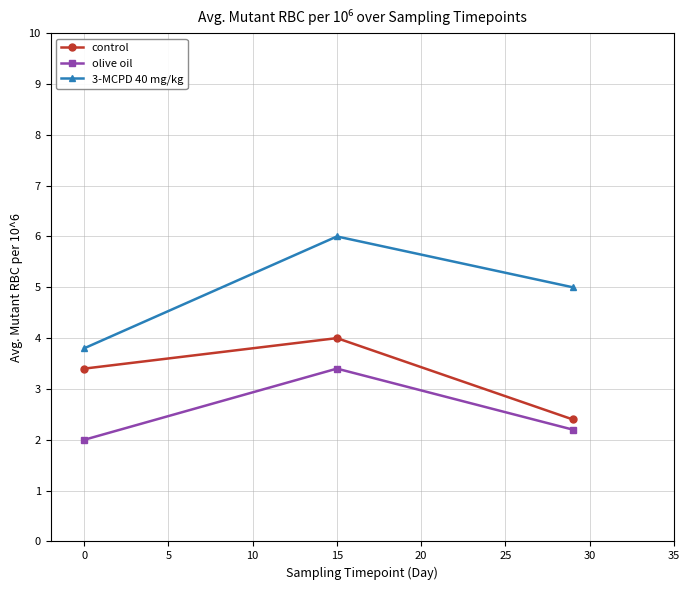

What is the lowest value of the olive oil series?

2.0